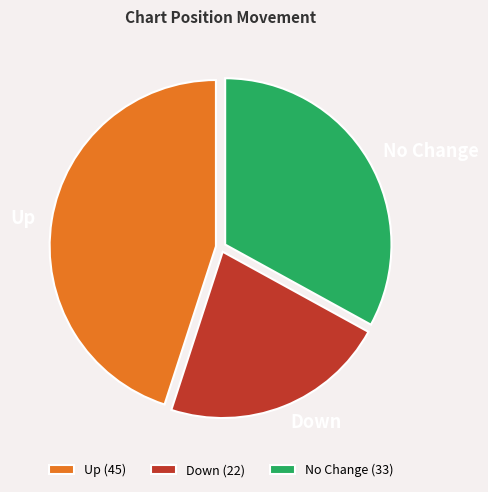

Between Up and No Change, which is larger?

Up